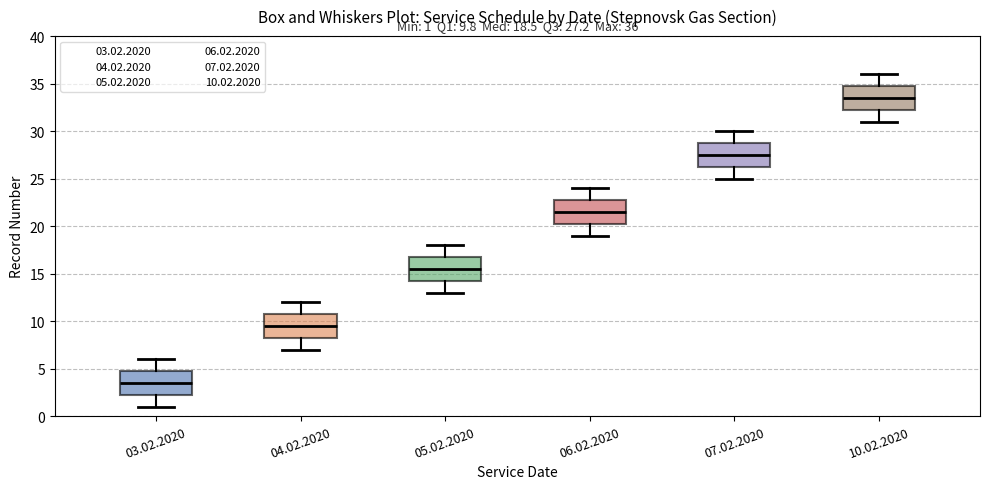

Which box has the lowest median line?

03.02.2020